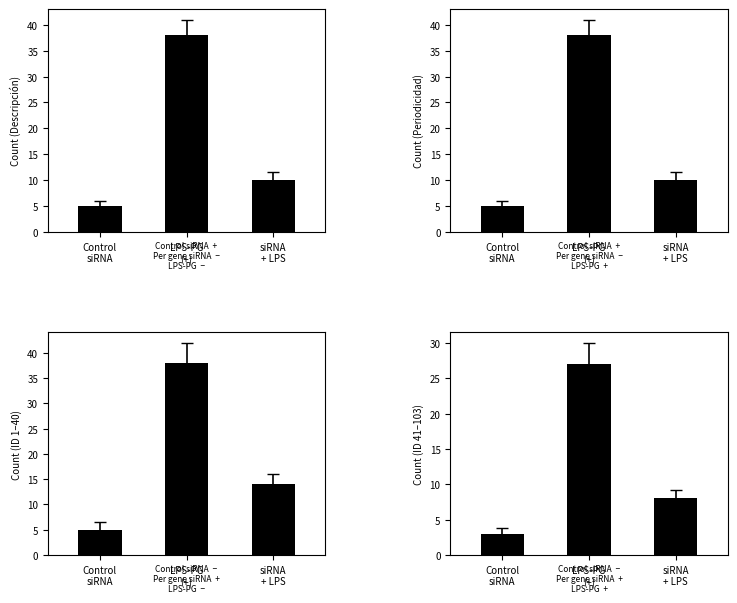

What is the total value across all series at LPS-PG
(+)?

141